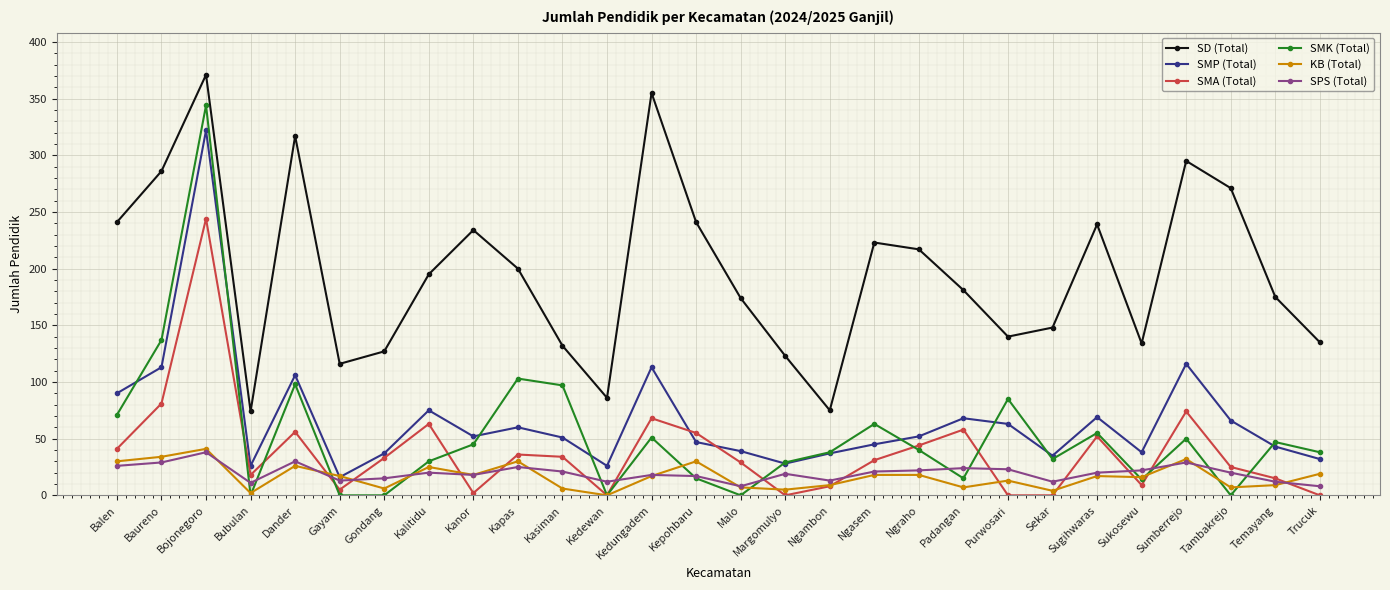

The SMK (Total) series shows 125 at Balen. True or false?

False